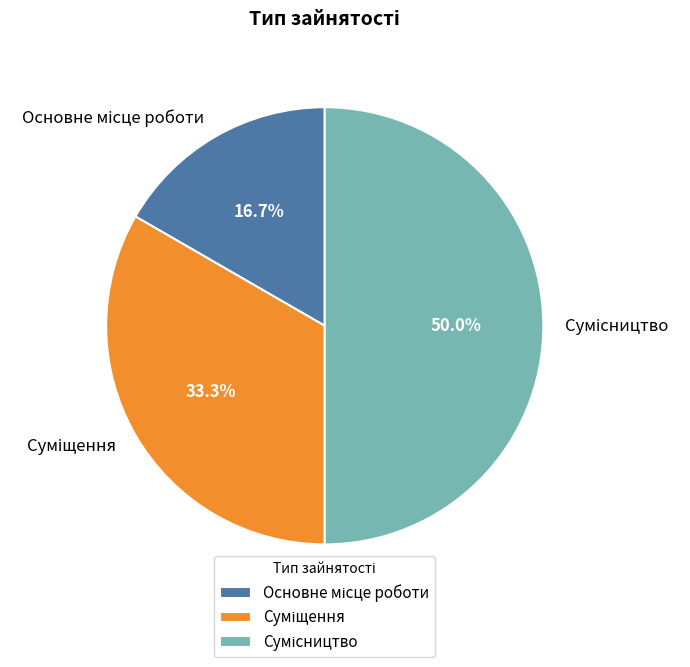

Is there any slice that represents more than half of the pie?

No